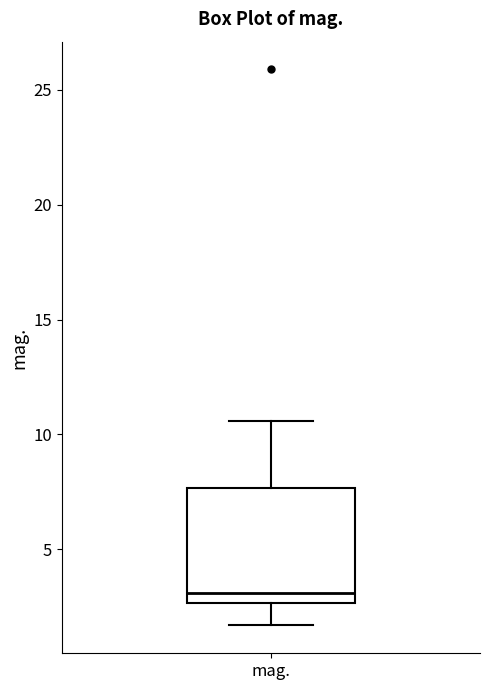

Where does the upper whisker of the box for mag. end on the y-axis? The values are not printed on the chart, so give them approximately, as read against the axis.

10.5